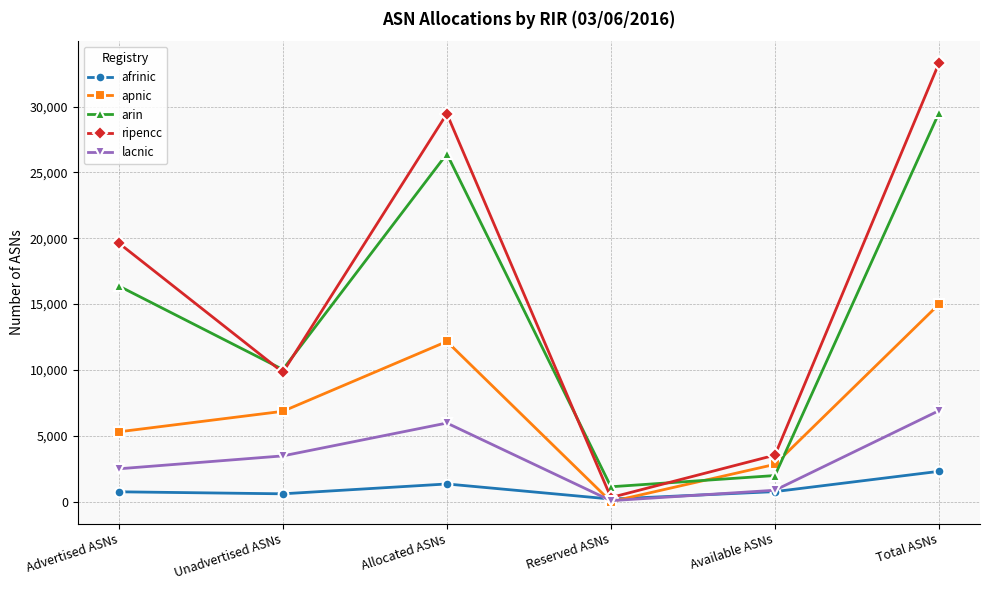

What is the difference between the maximum and minimum values in the afrinic series?

2105